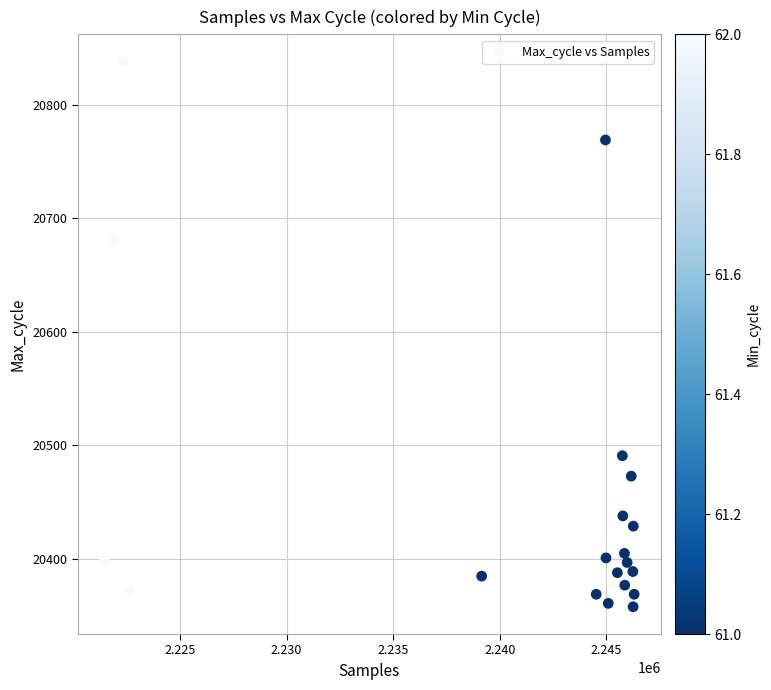

What is the range of Y values (max minus min)?

480